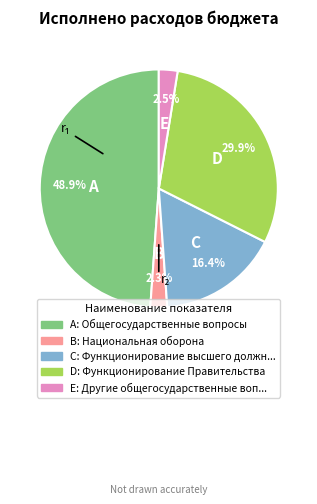

Is there any slice that represents more than half of the pie?

No